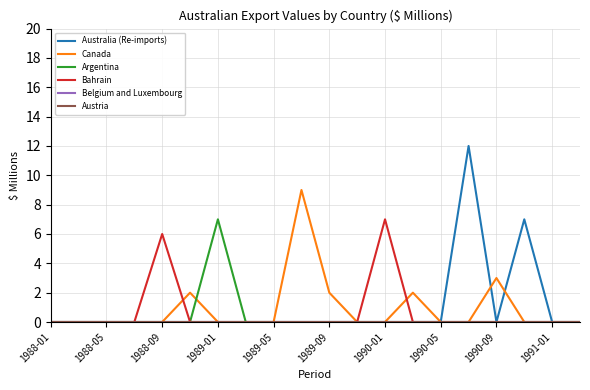

Which category has the lowest value in the Canada series?

1988-01